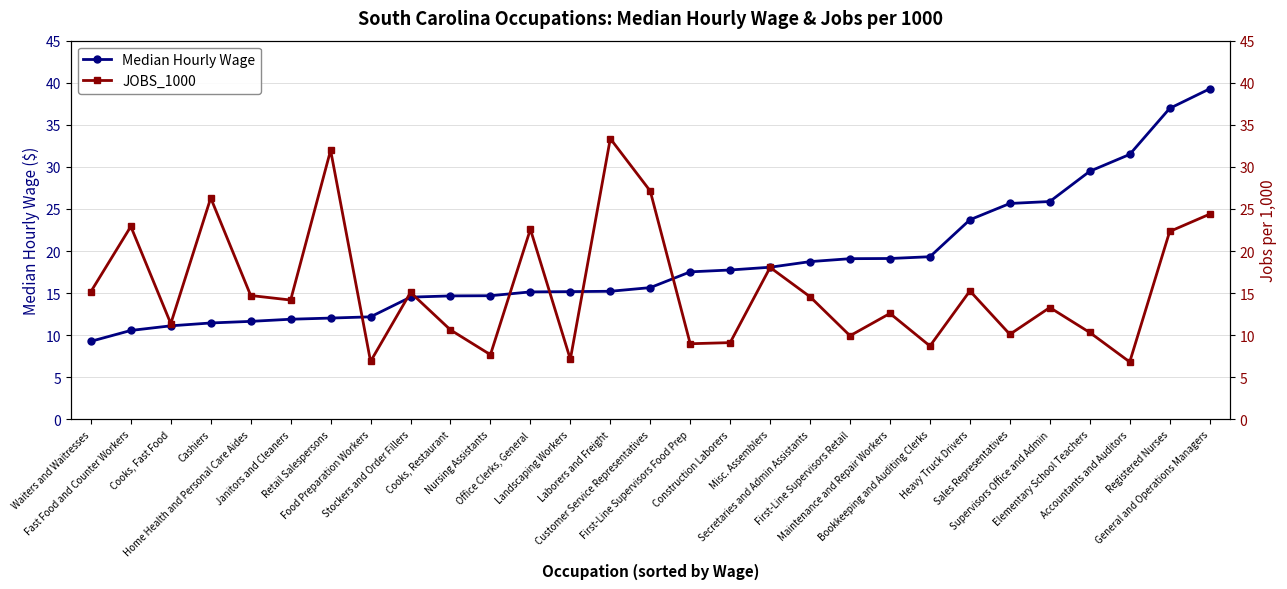

Which category has the lowest value in the Median Hourly Wage series?

Waiters and Waitresses